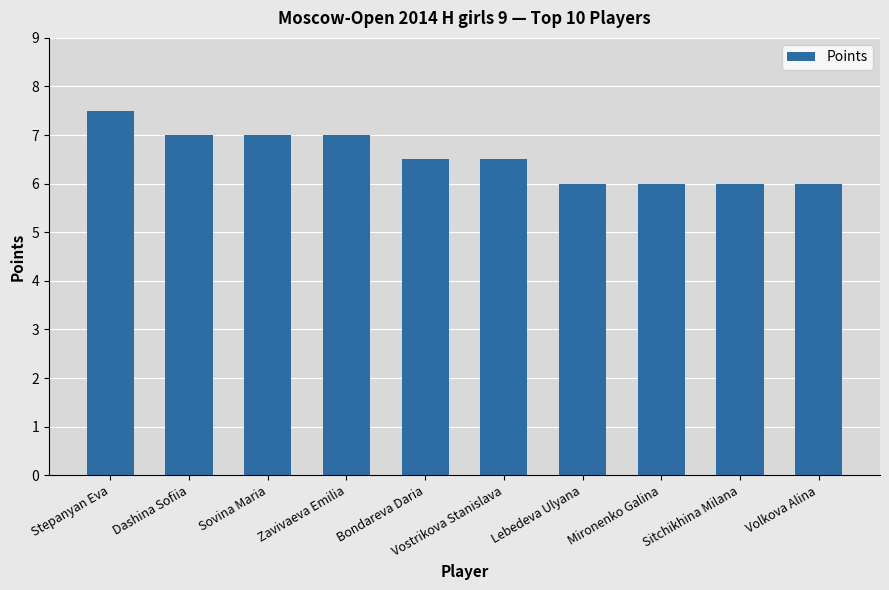

What is the label of the 6th bar from the left?

Vostrikova Stanislava